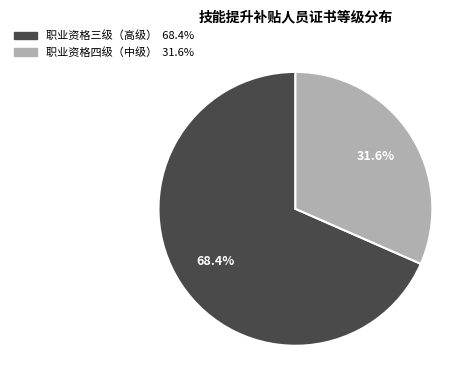

What is the smallest slice in the pie chart?

职业资格四级（中级）